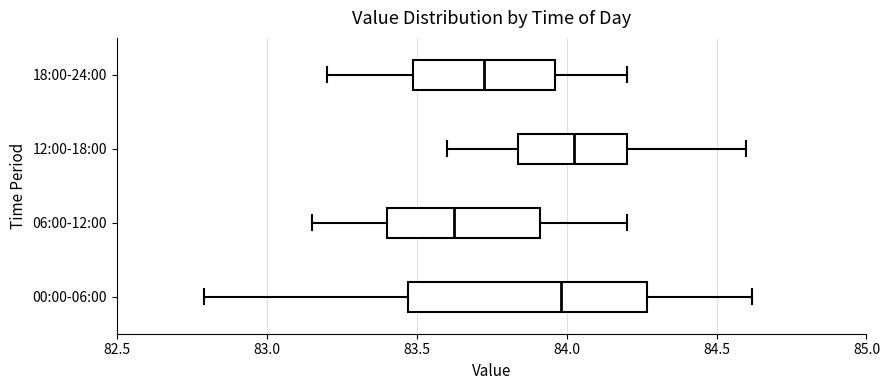

Comparing the boxes themselves (not the whiskers), which one is the widest?

00:00-06:00